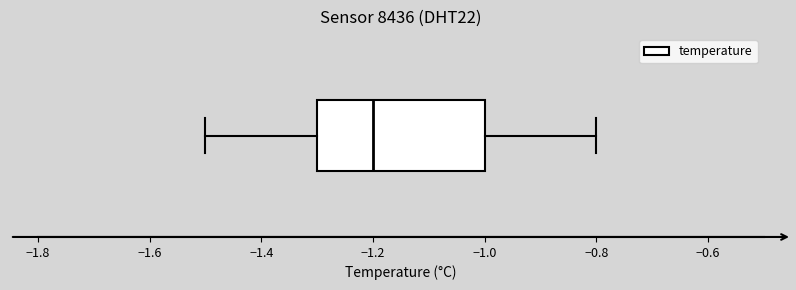

Where is the left edge of the box on the x-axis? The values are not printed on the chart, so give them approximately, as read against the axis.

-1.3